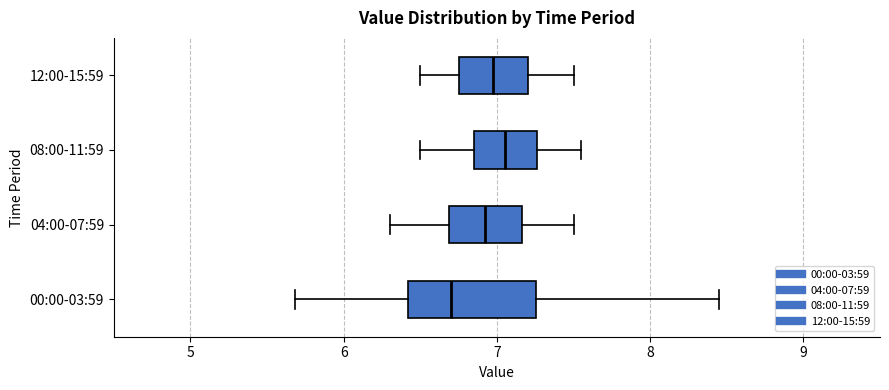

Where does the left whisker of the box for 00:00-03:59 end on the x-axis? The values are not printed on the chart, so give them approximately, as read against the axis.

5.7